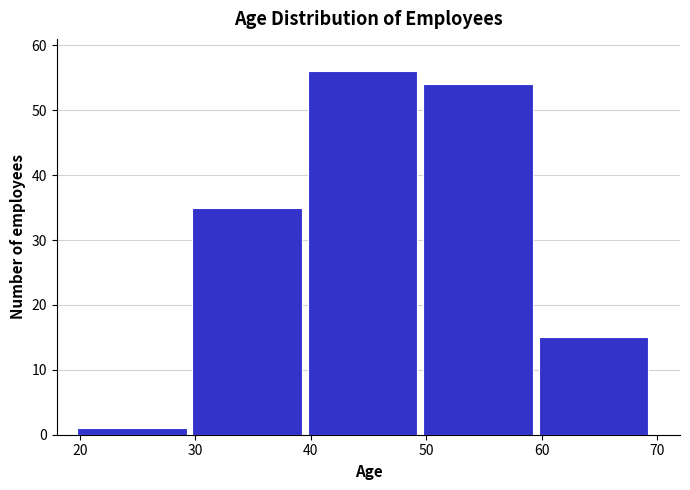

Reading left to right, list all the values displayed in this chart.

20=1	30=35	40=56	50=54	60=15